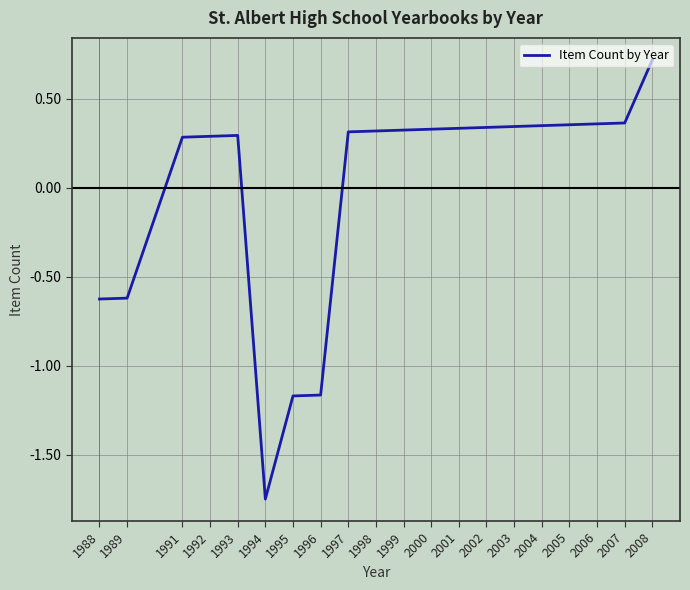

Where does the data first go above 0?

1991